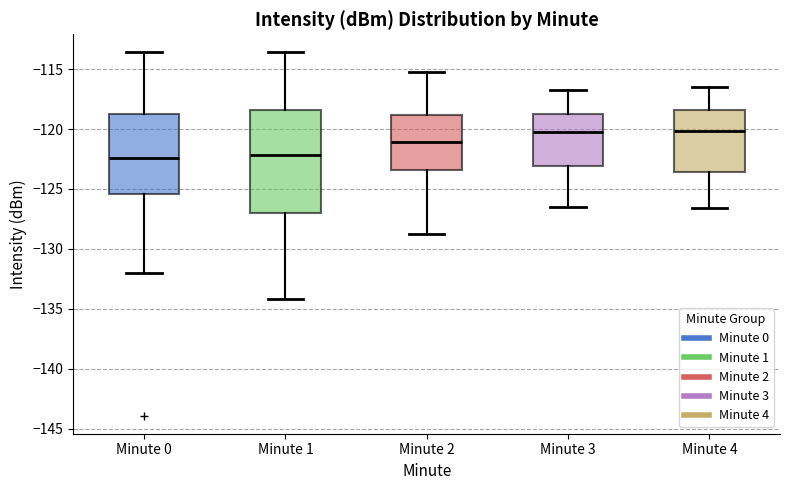

Where is the upper edge of the box for Minute 0 on the y-axis? The values are not printed on the chart, so give them approximately, as read against the axis.

-119.0